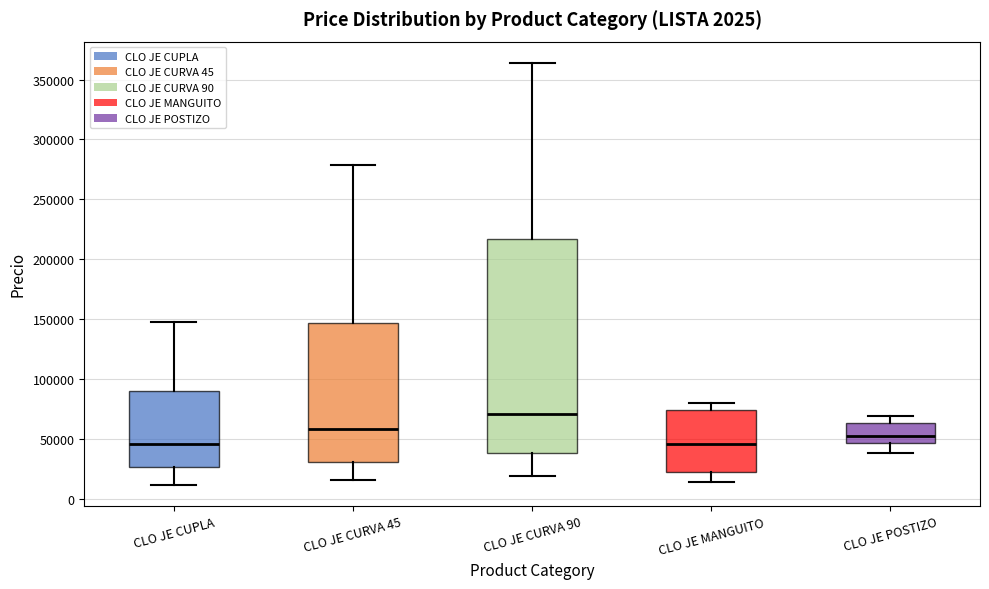

Which box's median line is the highest?

CLO JE CURVA 90